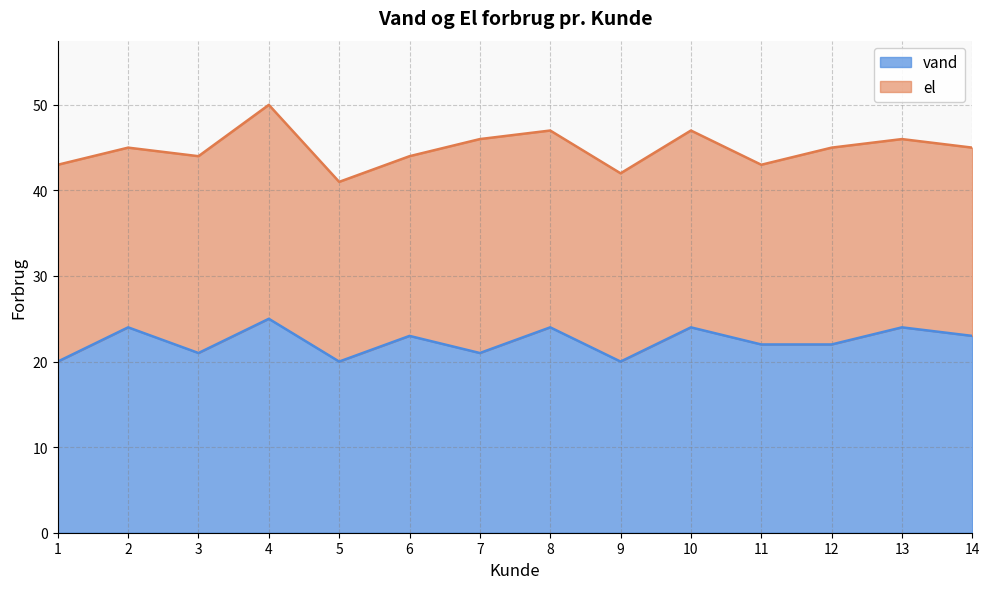

How many points are lower than both their immediate neighbors (excluding endpoints)?

4